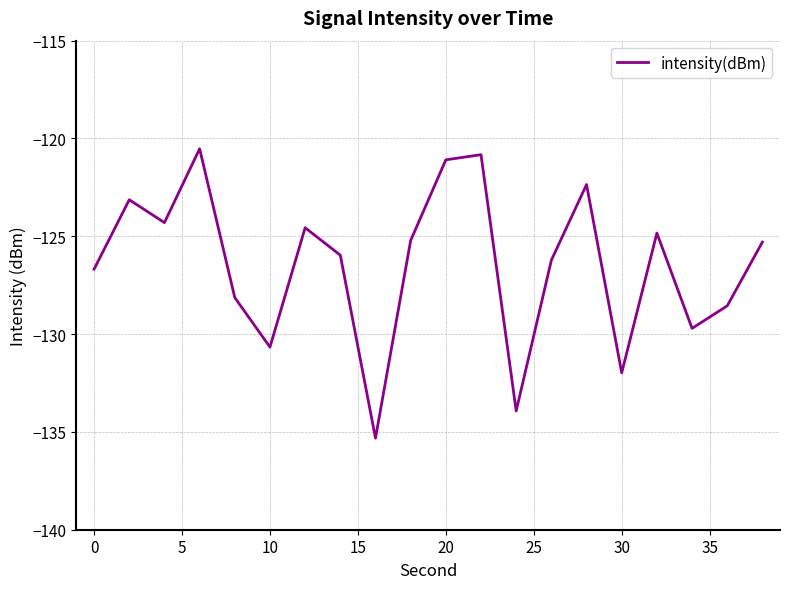

What is the greatest value displayed?

-120.5